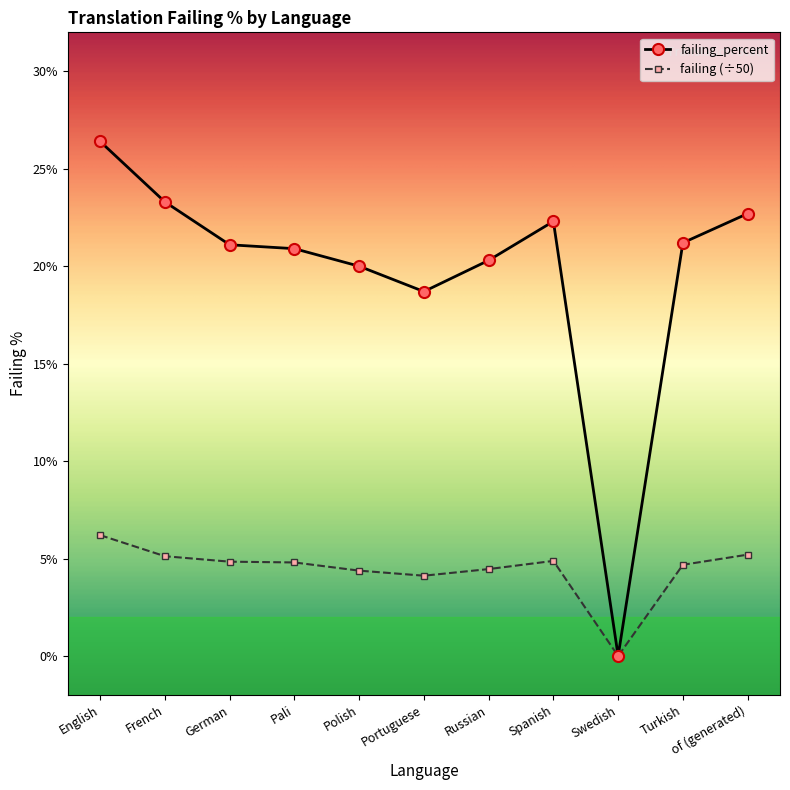

What is the approximate value of failing_percent at English?

26.4